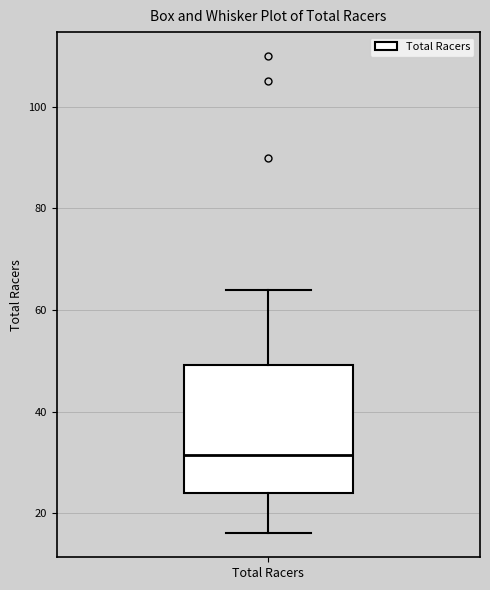

Where does the lower whisker of the box for Total Racers end on the y-axis? The values are not printed on the chart, so give them approximately, as read against the axis.

16